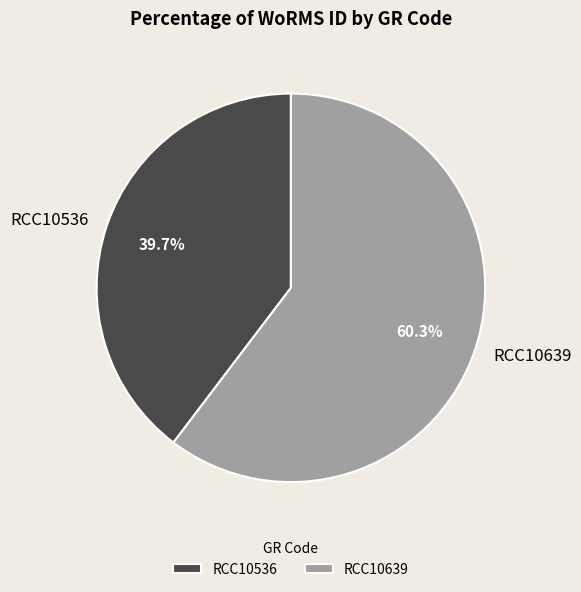

How much of the chart is everything except RCC10639?

39.7%